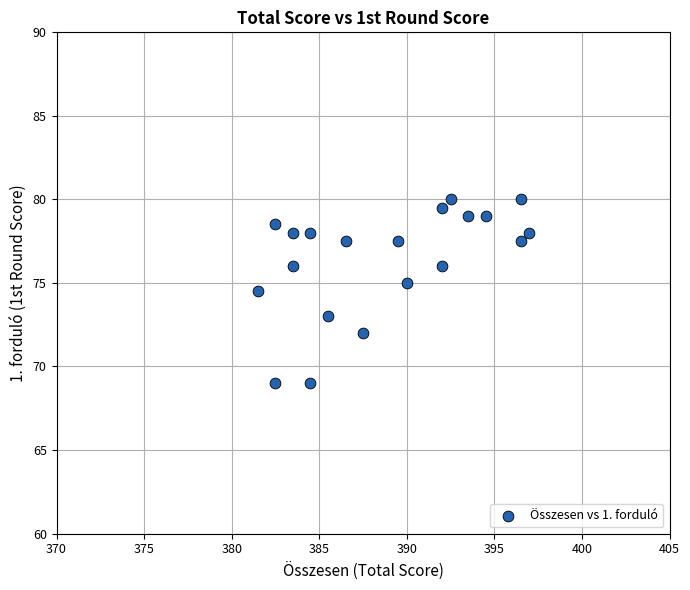

What Y value in the scatter plot is closest to 74?

74.5